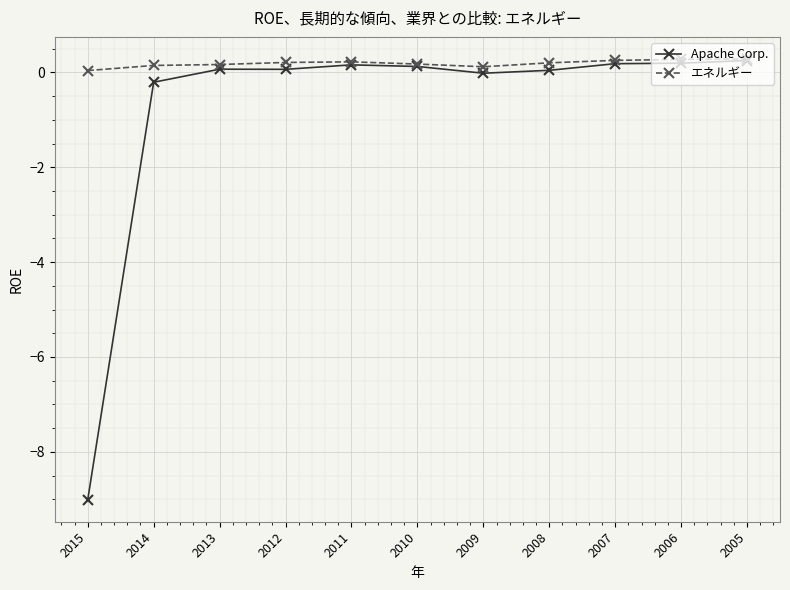

The エネルギー series shows 0.3 at 2005. True or false?

True